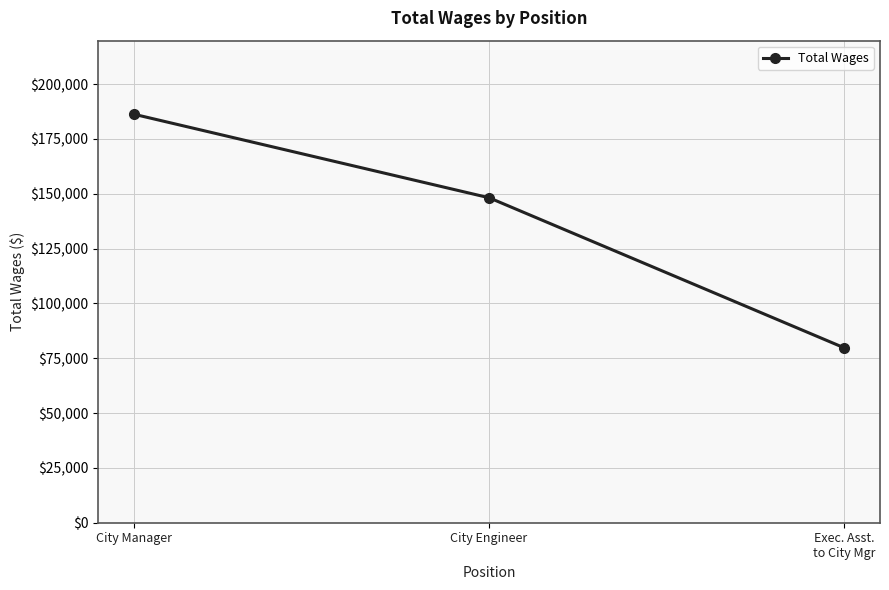

What is the ratio of the value at City Manager to the value at Exec. Asst.
to City Mgr?

2.3